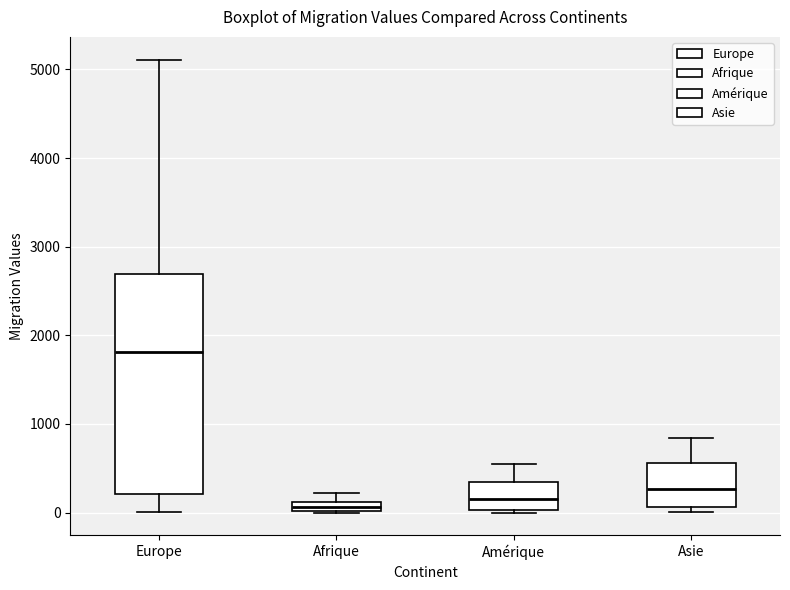

Where does the upper whisker of the box for Asie end on the y-axis? The values are not printed on the chart, so give them approximately, as read against the axis.

800